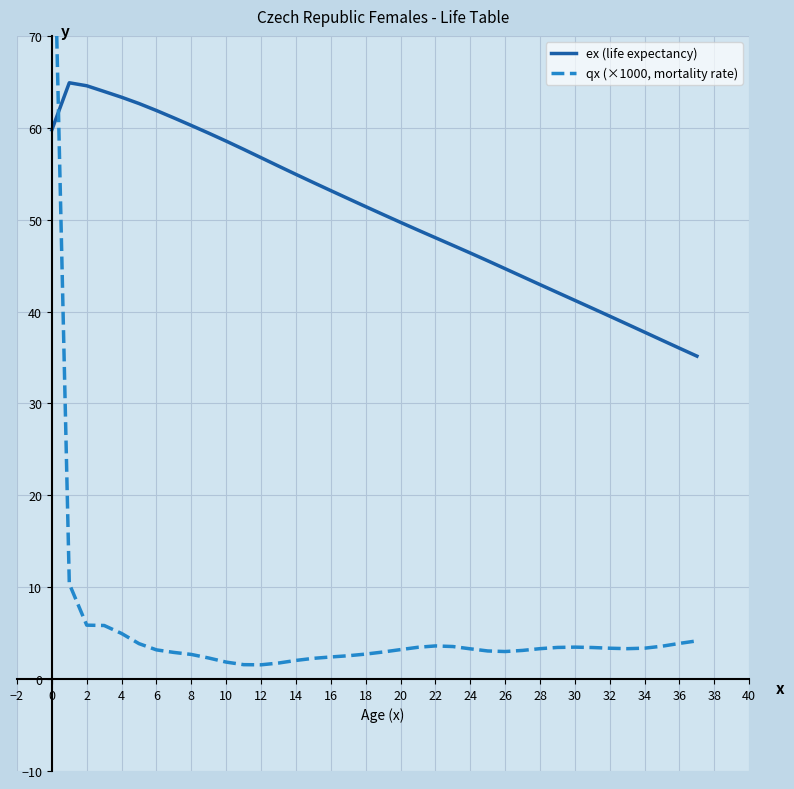

True or false: ex (life expectancy) has a value of 46.4 at 24.

True